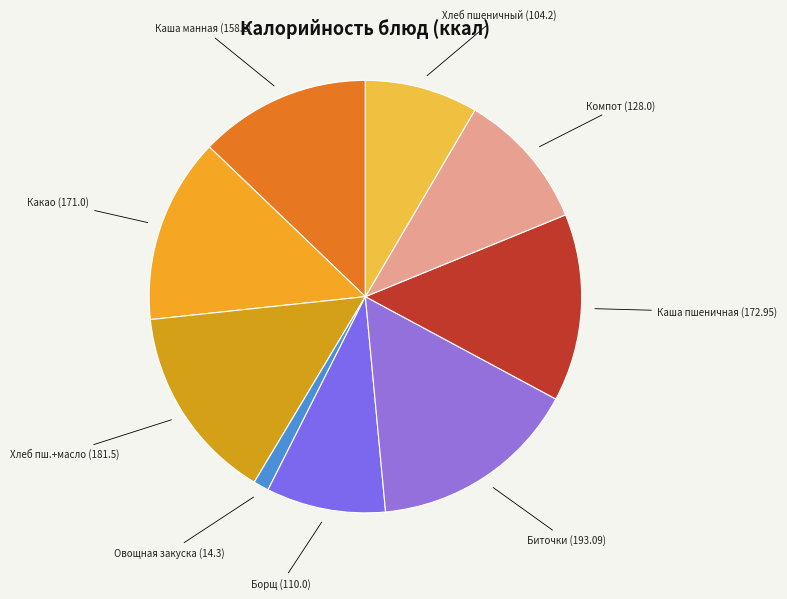

Rank the categories by value from highest to lowest.

Биточки мясные, Хлеб пшеничный;масло сливочное, Каша пшеничная, Какао с молоком, Каша манная молочная с маслом сл/сахар, Компот из сухофрукты с вит С, Борщ из свежей капусты со сметаной, Хлеб пшеничный, Овощная закуска